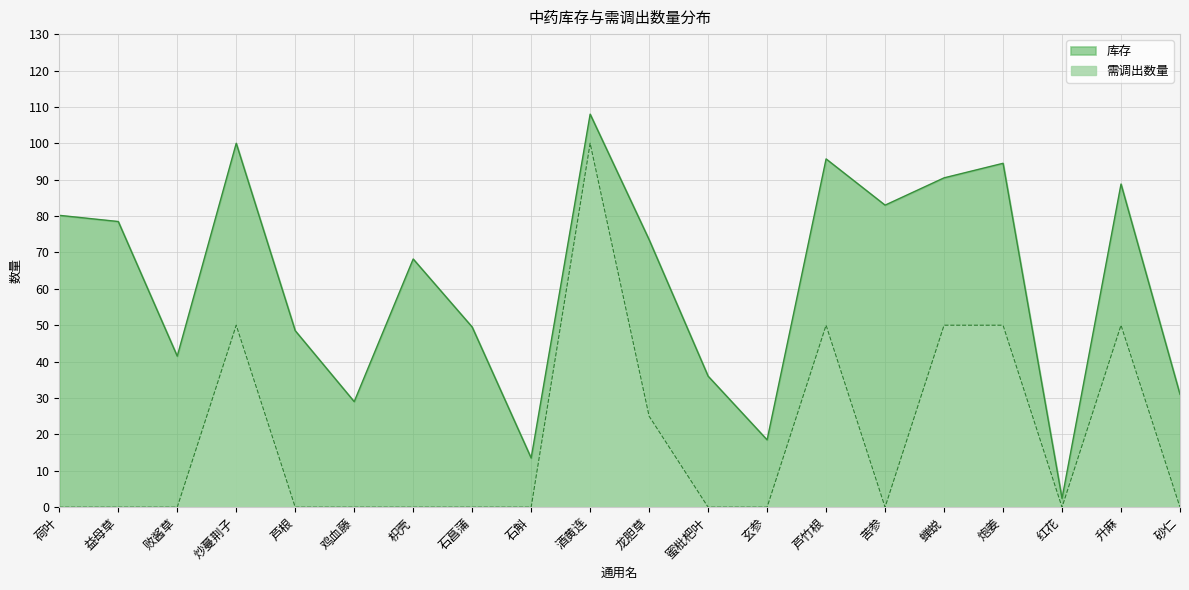

Between 鸡血藤 and 红花, which series saw the biggest shift?

库存